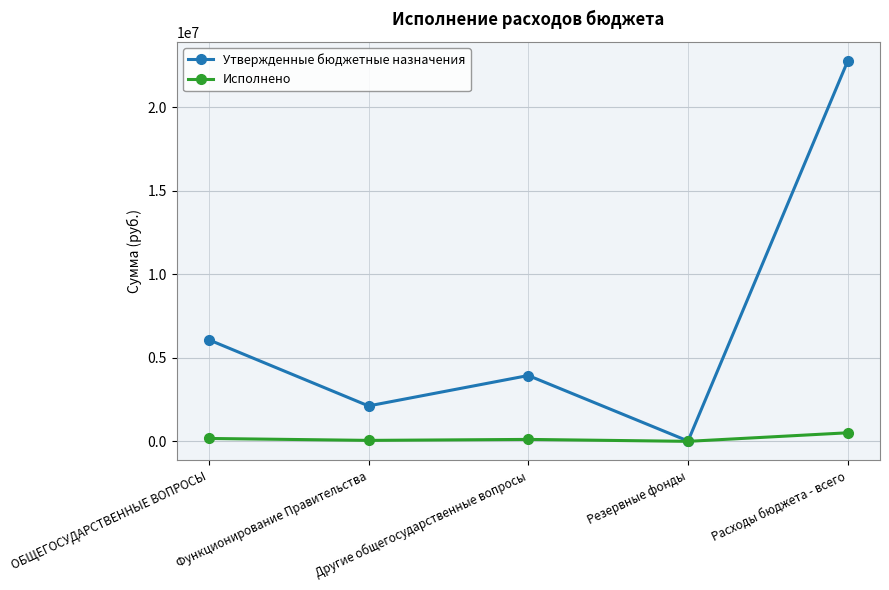

What is the difference between the second highest and second lowest values in the Утвержденные бюджетные назначения series?

3960500.0